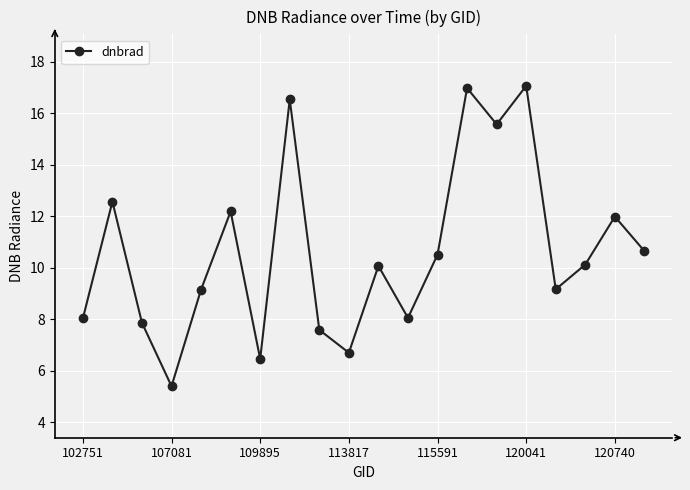

What is the smallest value displayed?

5.4